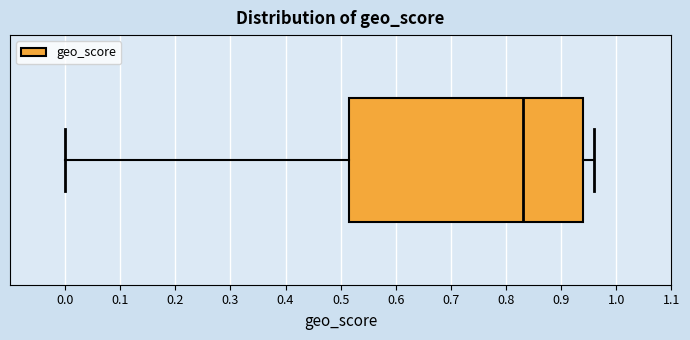

Transcribe this box plot: give where the median line is, the range the box spans, and where the two whiskers end, as read against the x-axis. The values are not printed on the chart, so give them approximately, as read against the axis.

median 0.83, box 0.52 to 0.94, whiskers 0.00 to 0.96